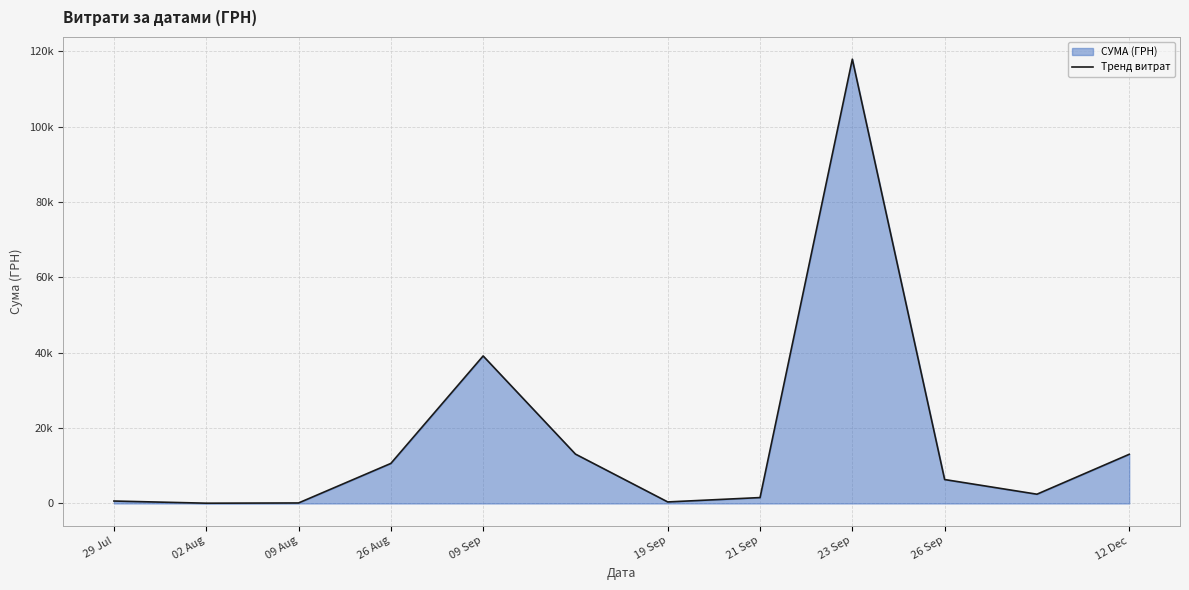

What is the difference between the maximum and second lowest values?

117777.0